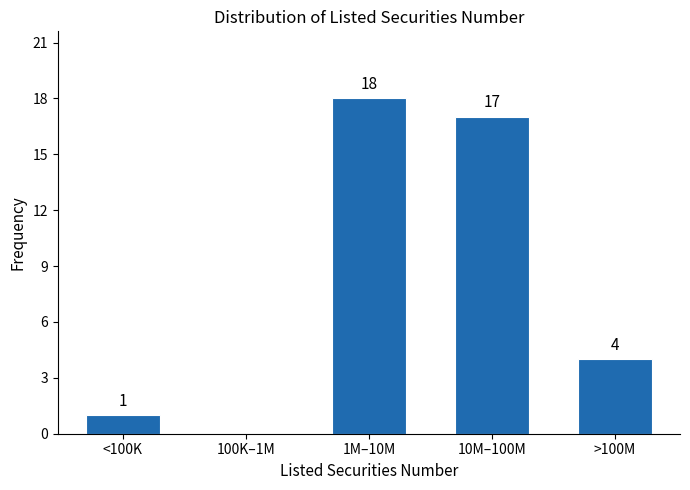

Reading left to right, extract all data points from this chart.

<100K=1	100K–1M=0	1M–10M=18	10M–100M=17	>100M=4